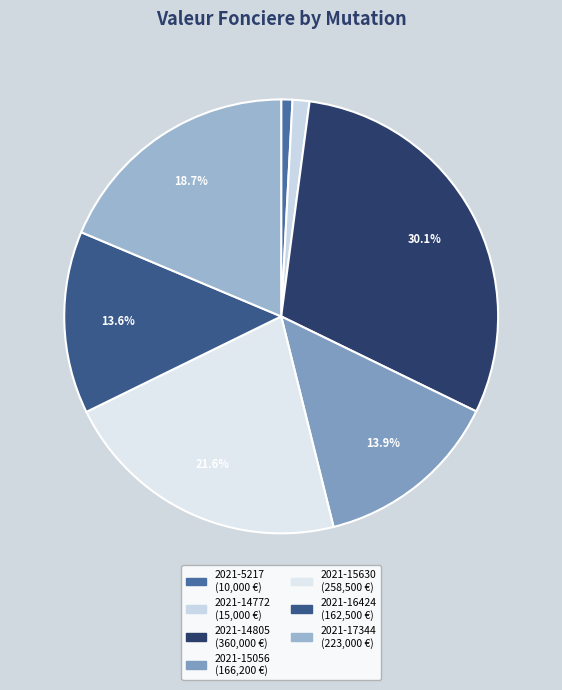

Which slice is the largest?

2021-14805